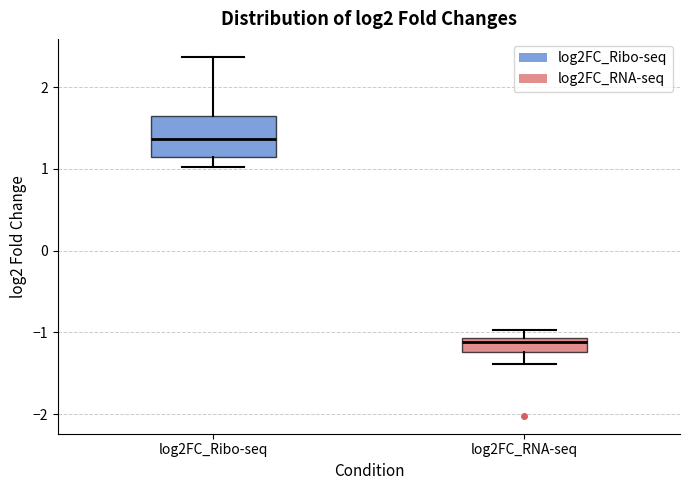

Reading left to right, transcribe this box plot: for each box, give where its median line is, the range the box spans, and where its two whiskers end, as read against the y-axis. The values are not printed on the chart, so give them approximately, as read against the axis.

log2FC_Ribo-seq: median 1.4, box 1.1 to 1.6, whiskers 1.0 to 2.4
log2FC_RNA-seq: median -1.1 (just below the box's upper edge), box -1.2 to -1.1, whiskers -1.4 to -1.0